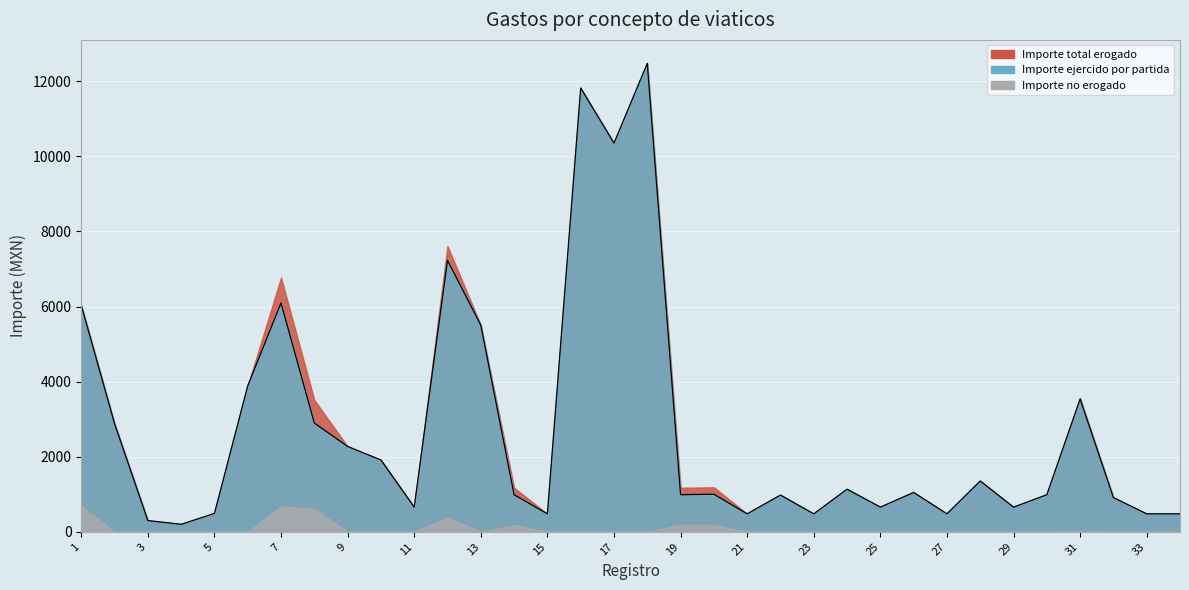

What is the approximate value of Importe total erogado at 32?

912.0